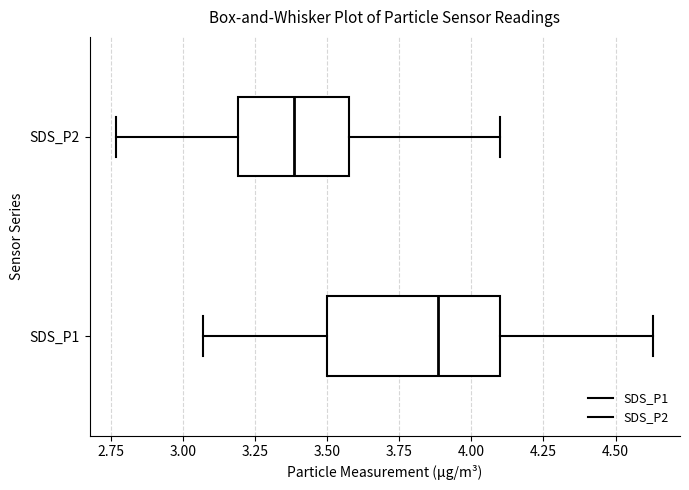

Where does the right whisker of the box for SDS_P2 end on the x-axis? The values are not printed on the chart, so give them approximately, as read against the axis.

4.10